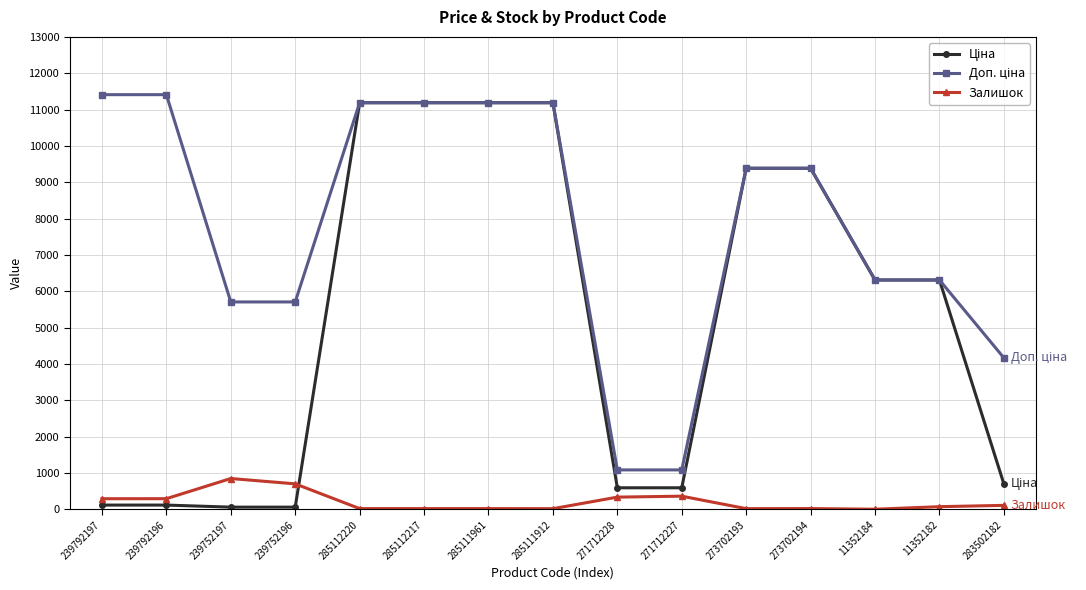

What is the maximum value for Залишок?

845.0